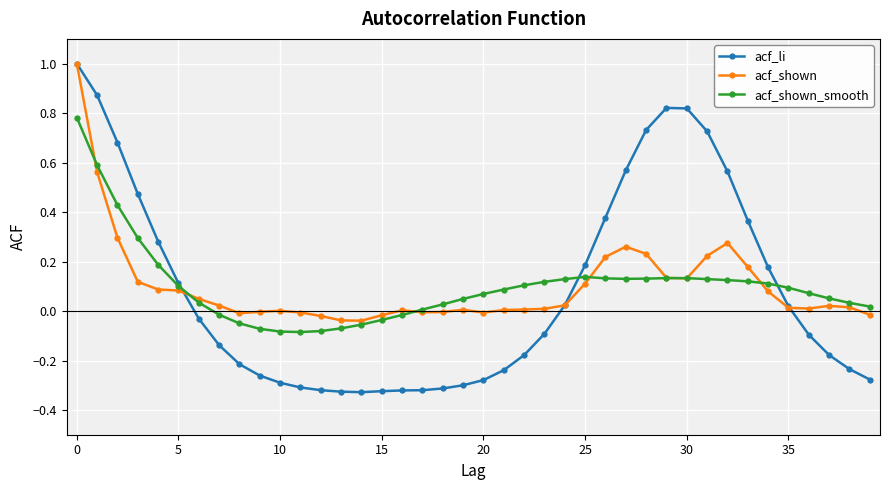

What is the maximum value for acf_li?

1.0